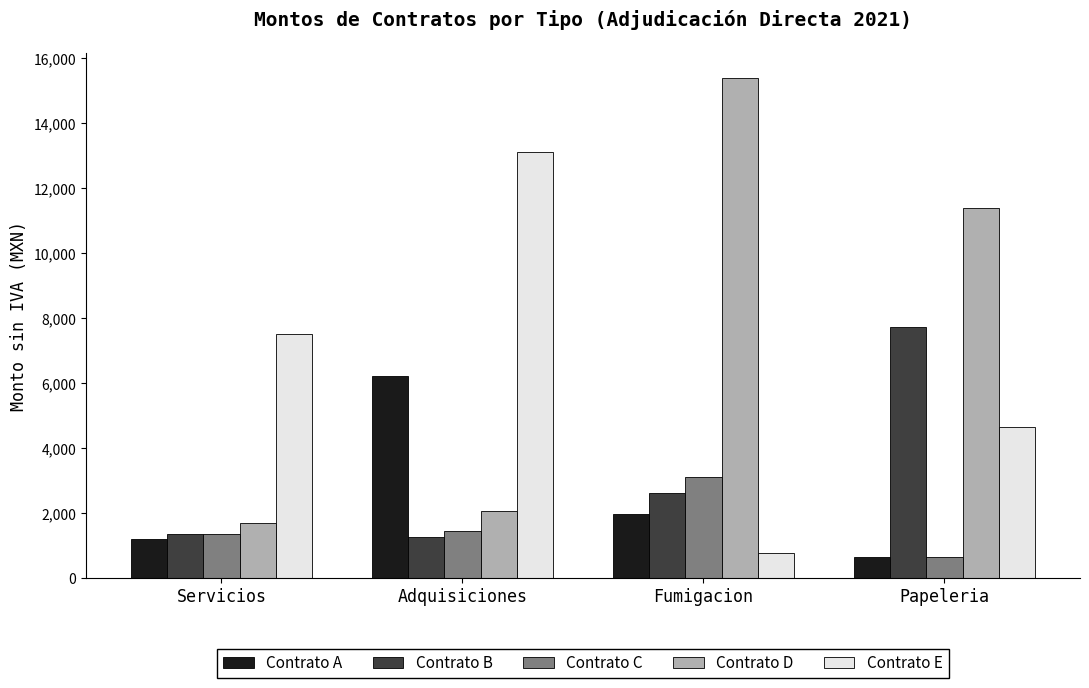

True or false: Contrato E has a value of 2225.8 at Papeleria.

False